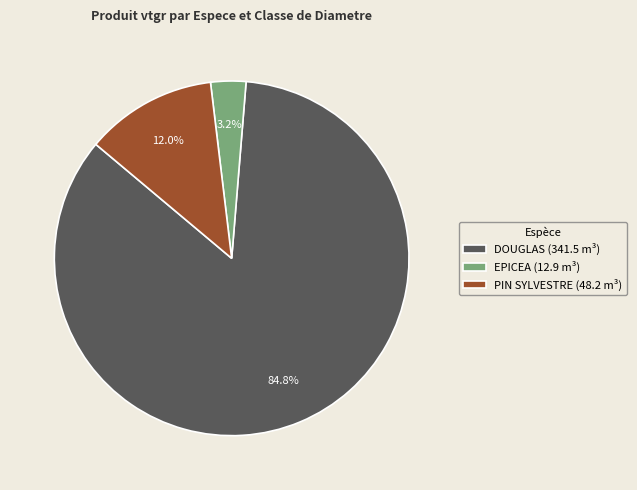

Which slice is the smallest?

EPICEA (12.9 m³)